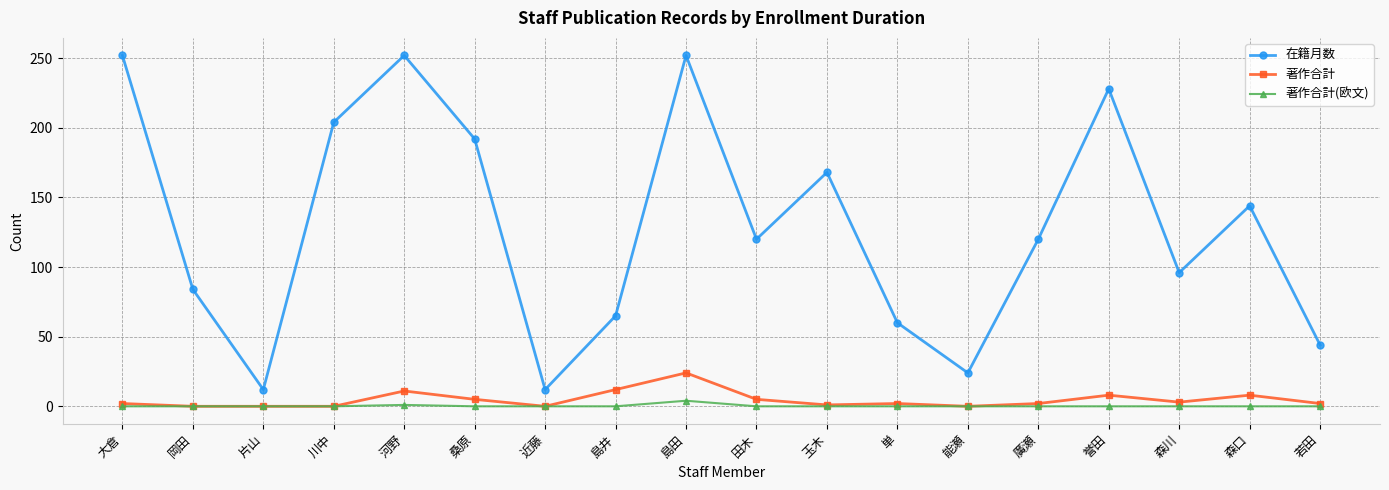

True or false: 著作合計 has more than 2 points higher than both neighbors.

True